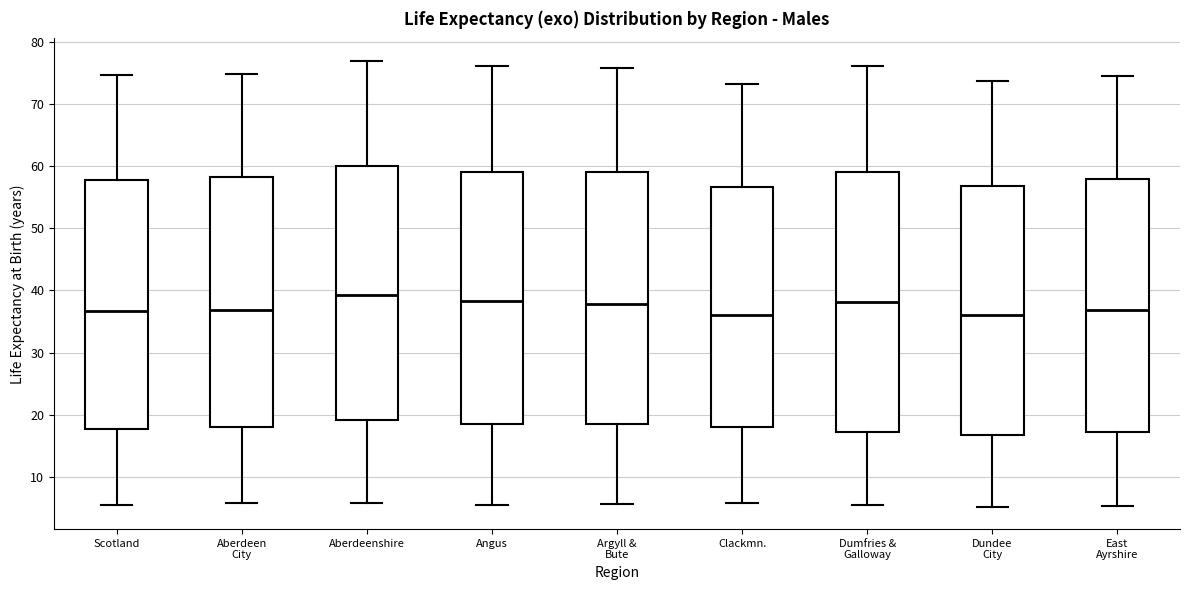

Which box is the tallest, from its lower edge to its upper edge?

Dumfries & Galloway